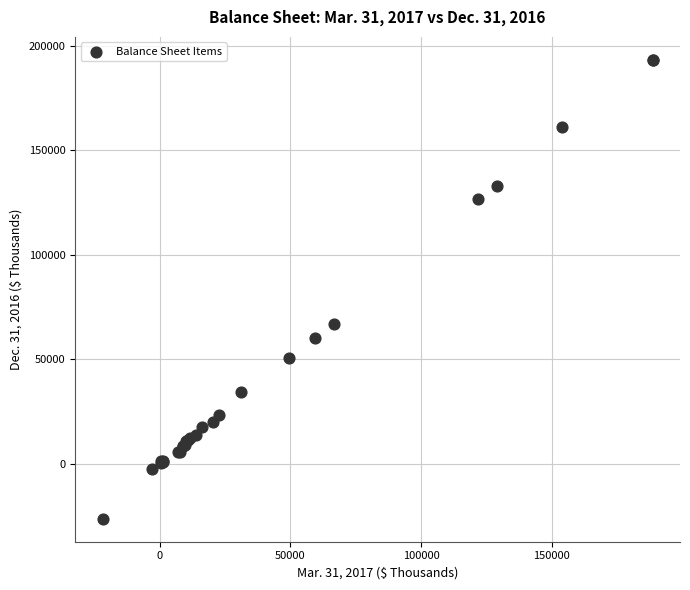

What Y value in the scatter plot is closest to 83554?

67151